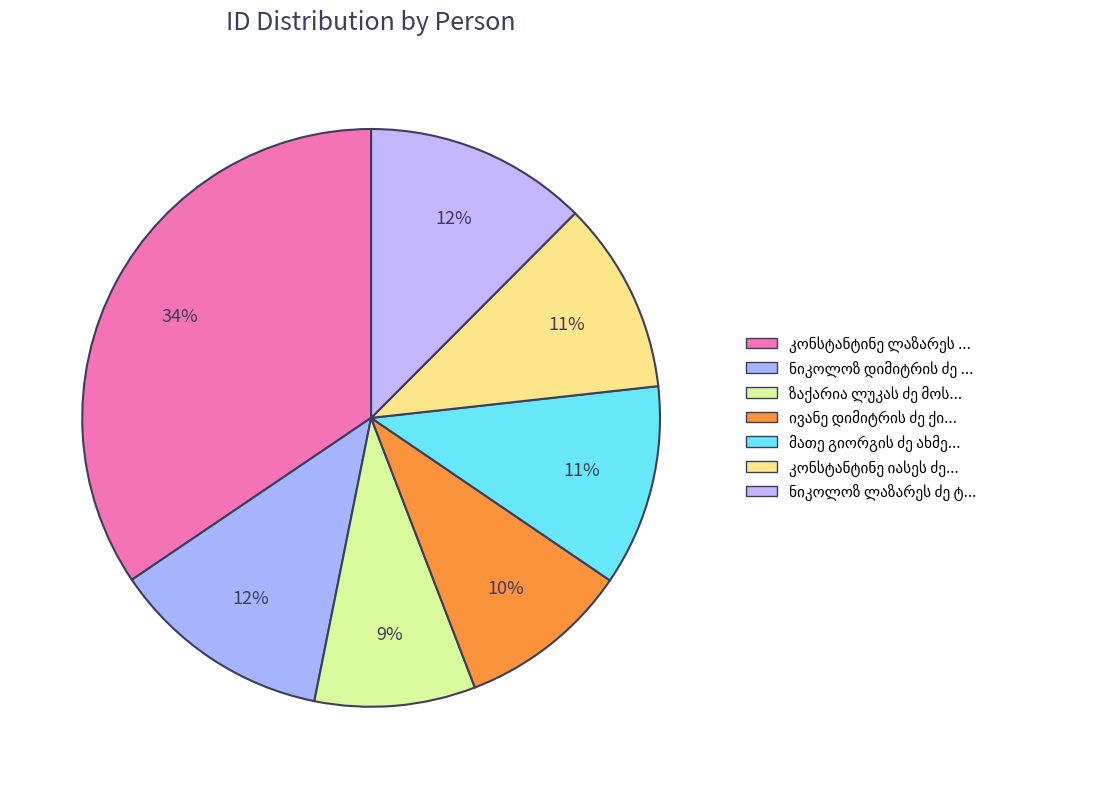

Count the number of slices in the pie.

7